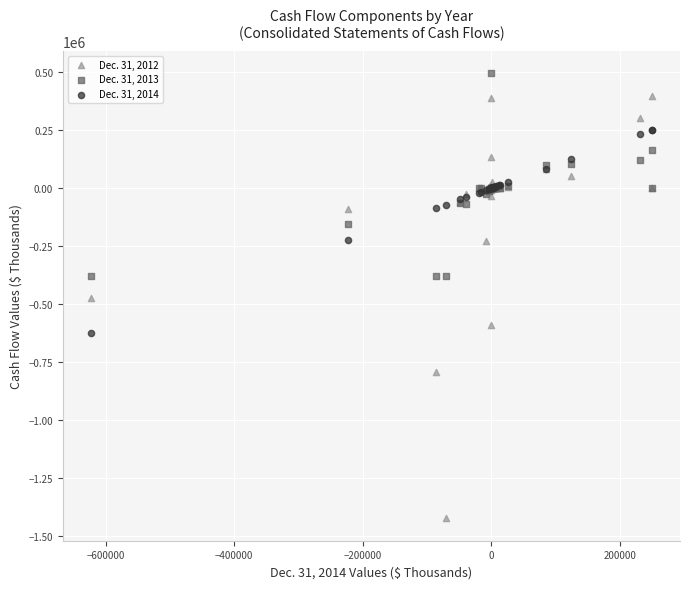

Which series reaches the maximum Y coordinate?

Dec. 31, 2013